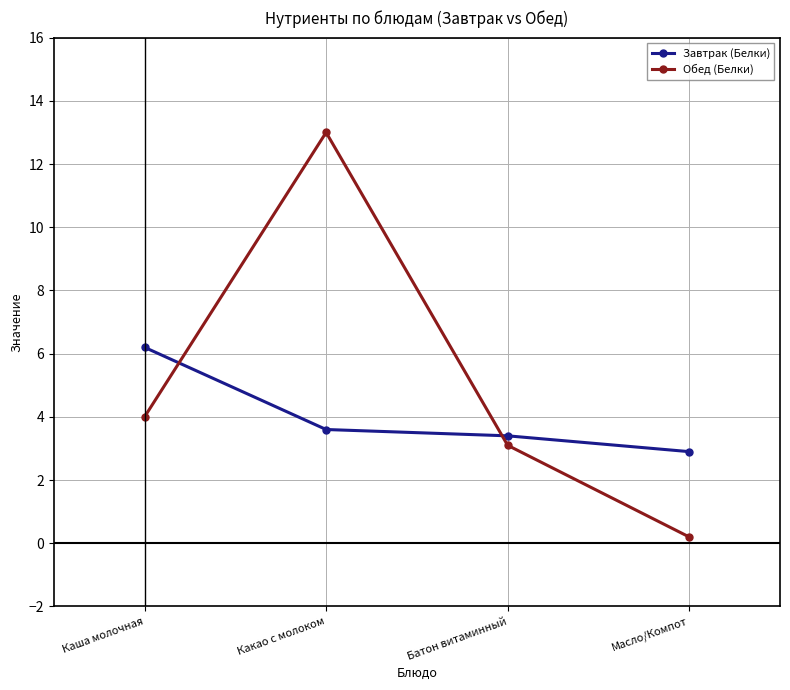

Where is the first local maximum for Обед (Белки)?

Какао с молоком